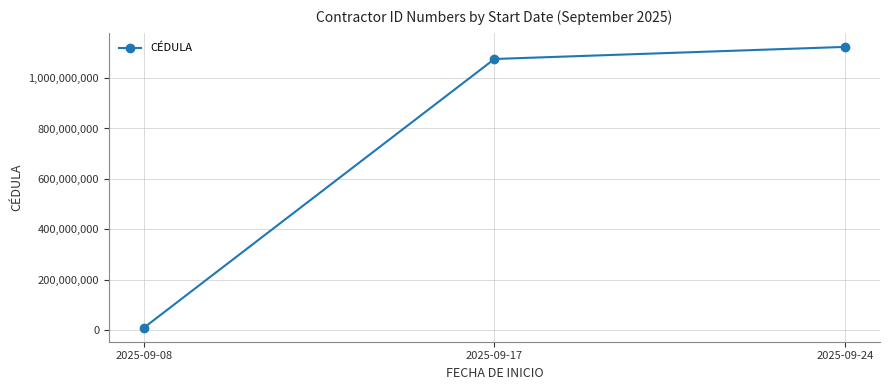

What is the ratio of the value at 2025-09-24 to the value at 2025-09-08?

113.9